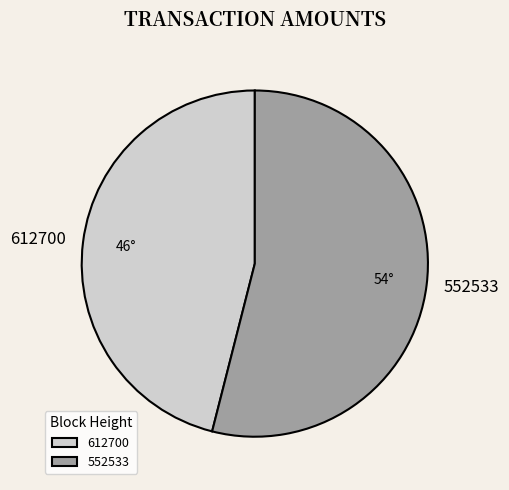

The 552533 slice represents 63% of the pie. True or false?

False